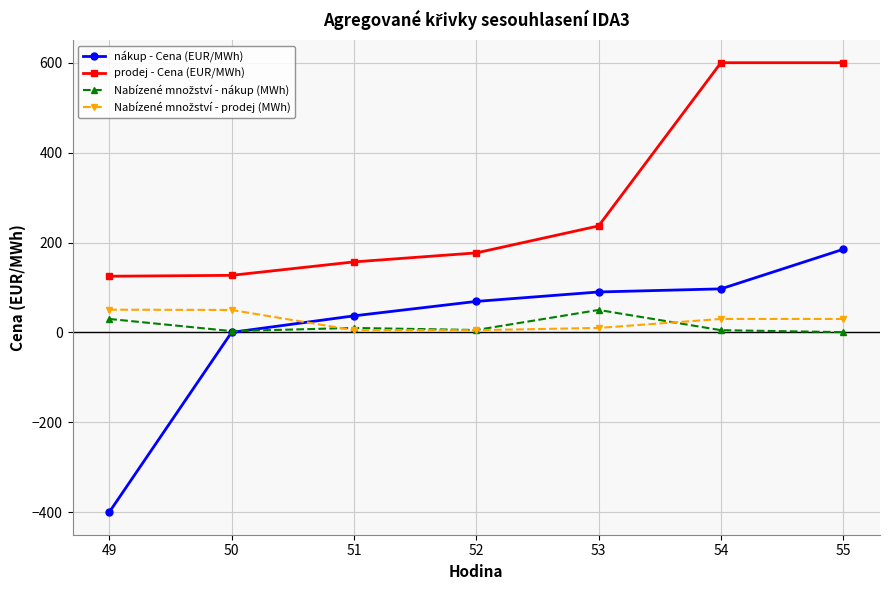

Which series has the widest spread of values?

nákup - Cena (EUR/MWh)